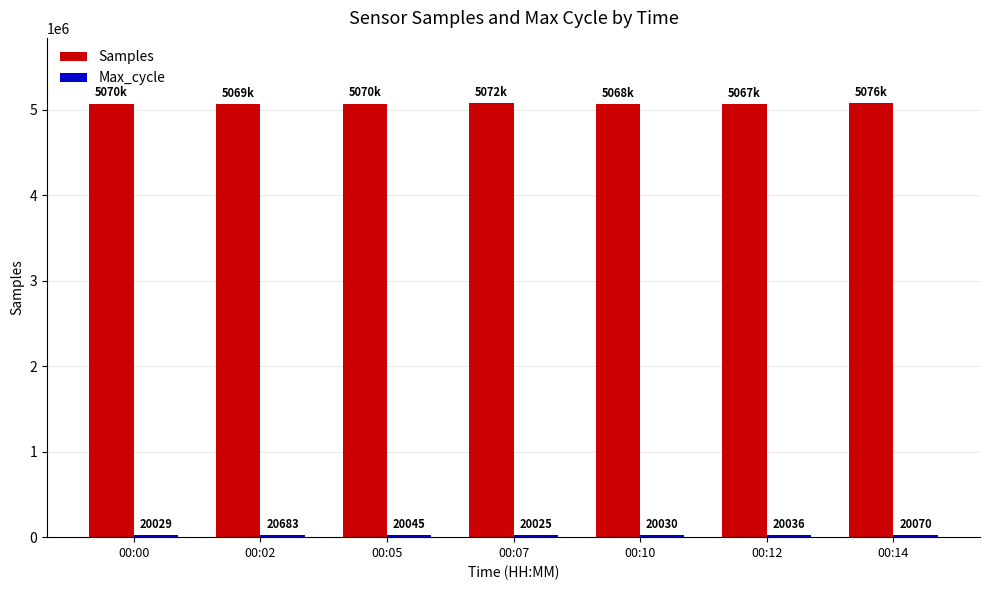

Where is Samples nearest to the value 5072227?

00:07